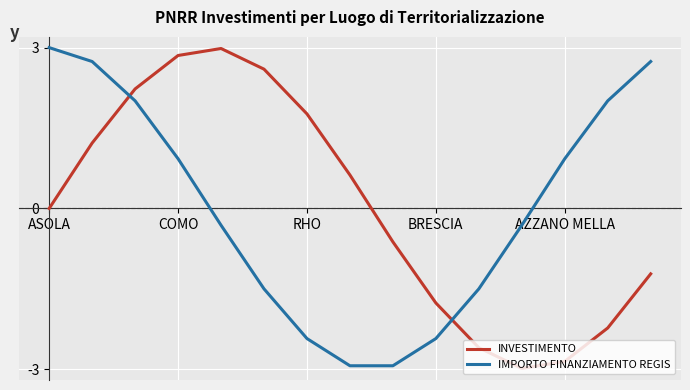

What is the difference between the maximum and minimum values in the IMPORTO FINANZIAMENTO REGIS series?

5.9